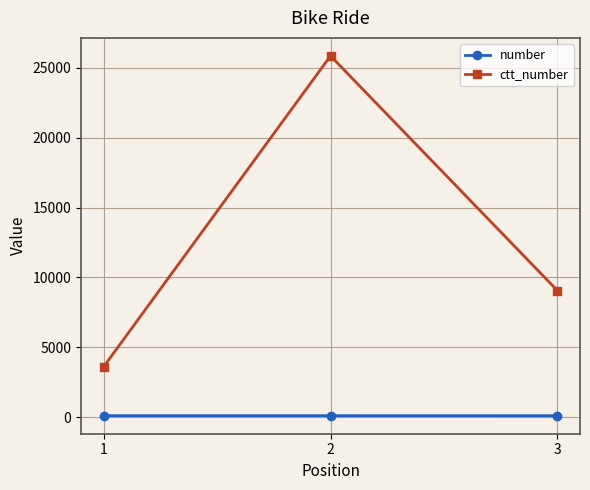

What are all the series names shown in the legend?

number, ctt_number